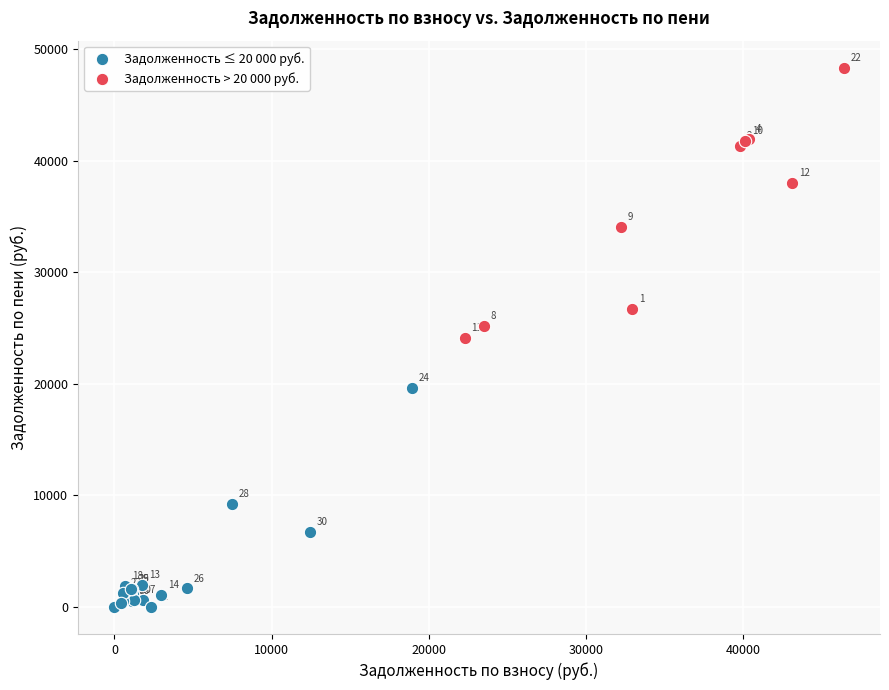

Which series contains the highest Y value?

Задолженность > 20 000 руб.